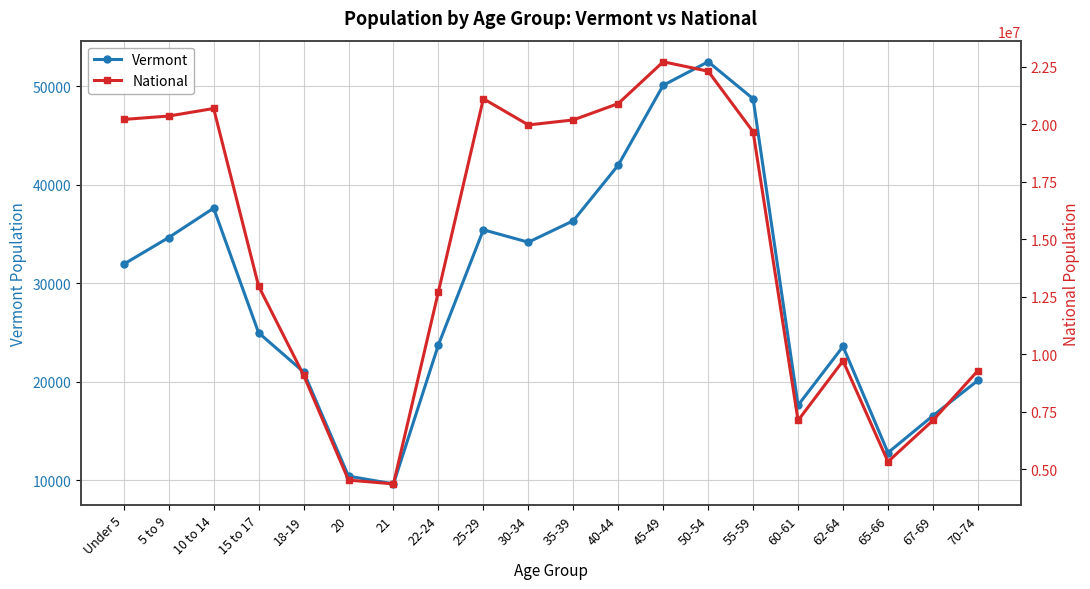

At which label does Vermont first exceed 31952?

5 to 9